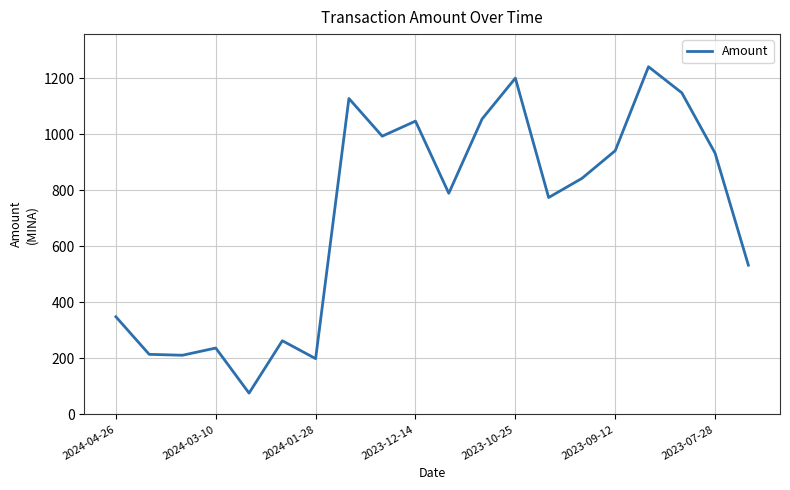

What is the greatest value displayed?

1242.0